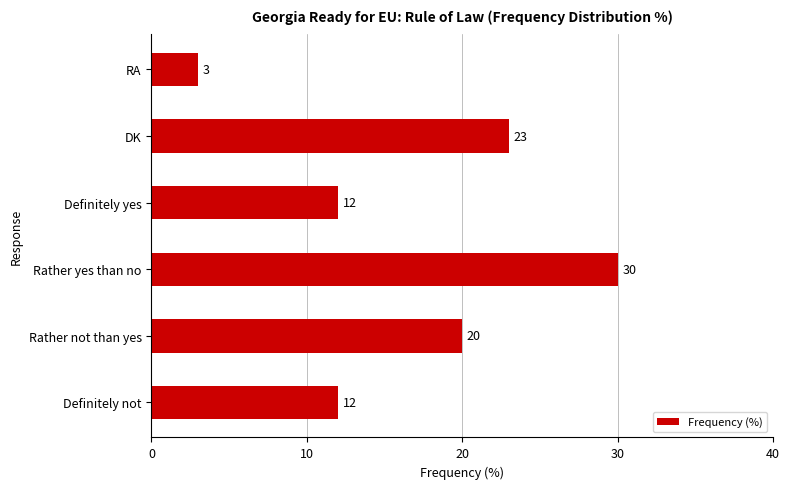

How many categories are shown in the chart?

6